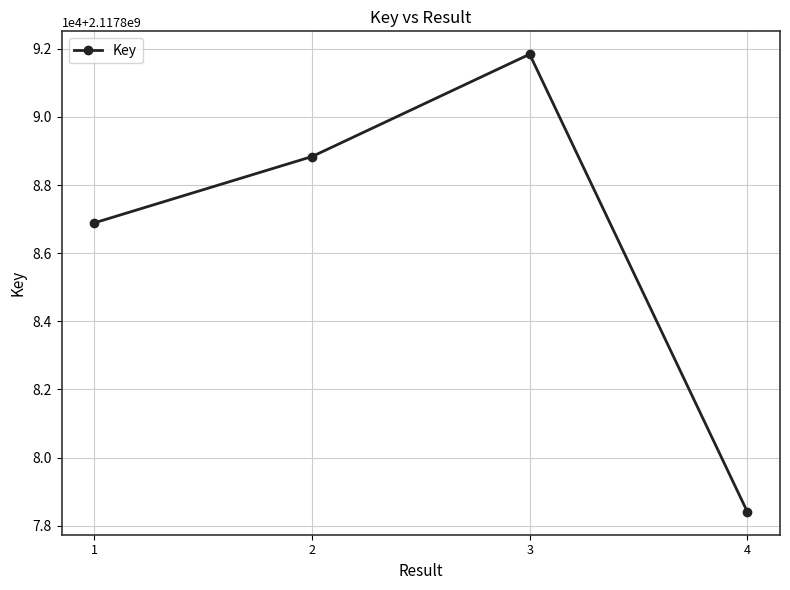

List the labels in order of value, largest first.

3, 2, 1, 4